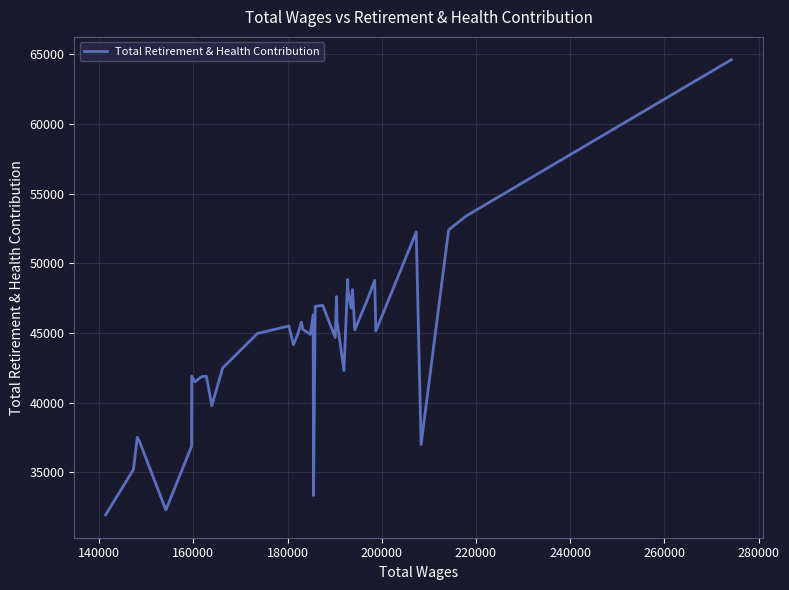

What is the sum of all values?

1767672